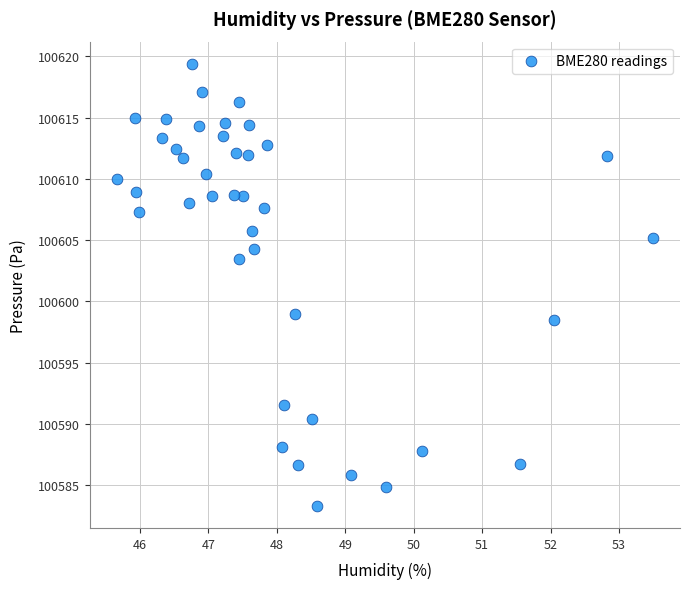

What is the range of X values (max minus min)?

7.8